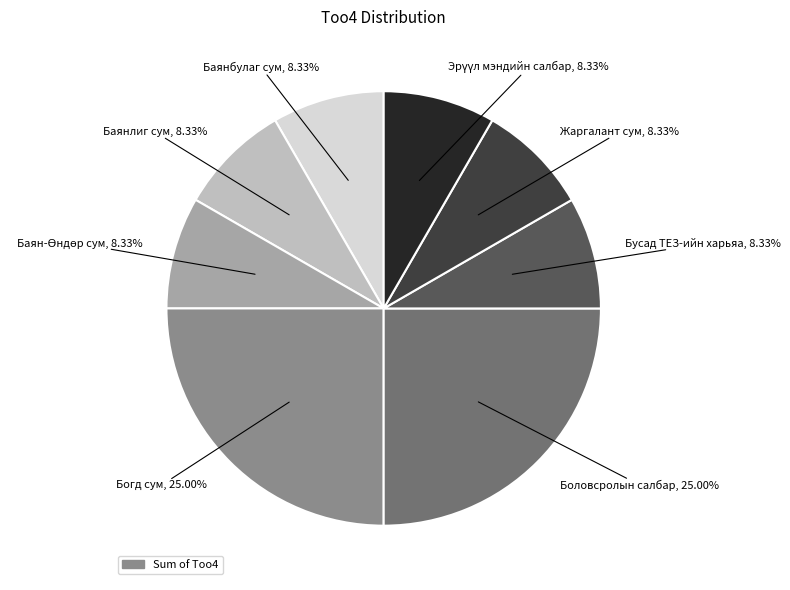

How many slices are in this pie chart?

8